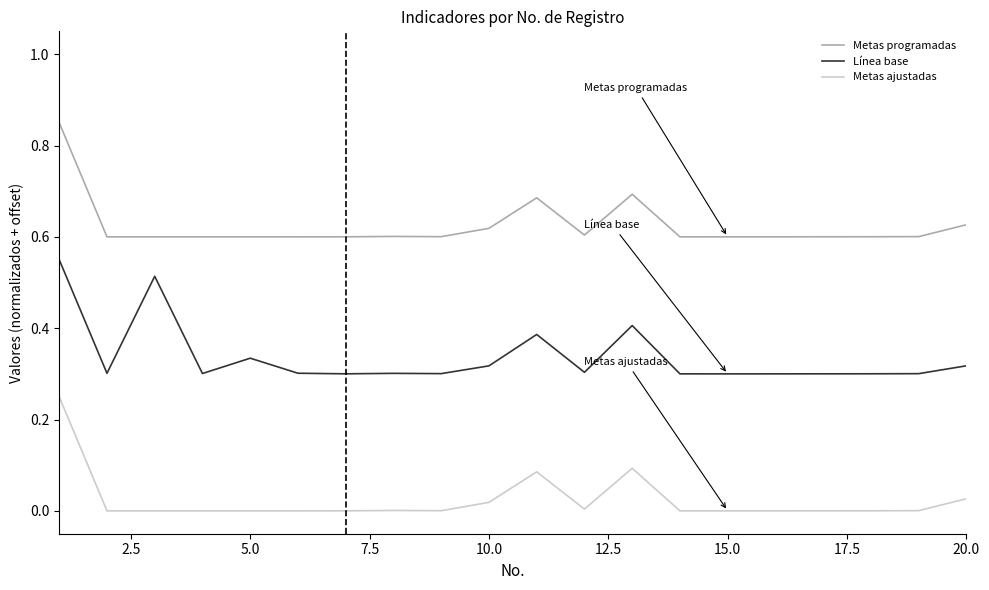

Which series has the largest total across all categories?

Metas programadas